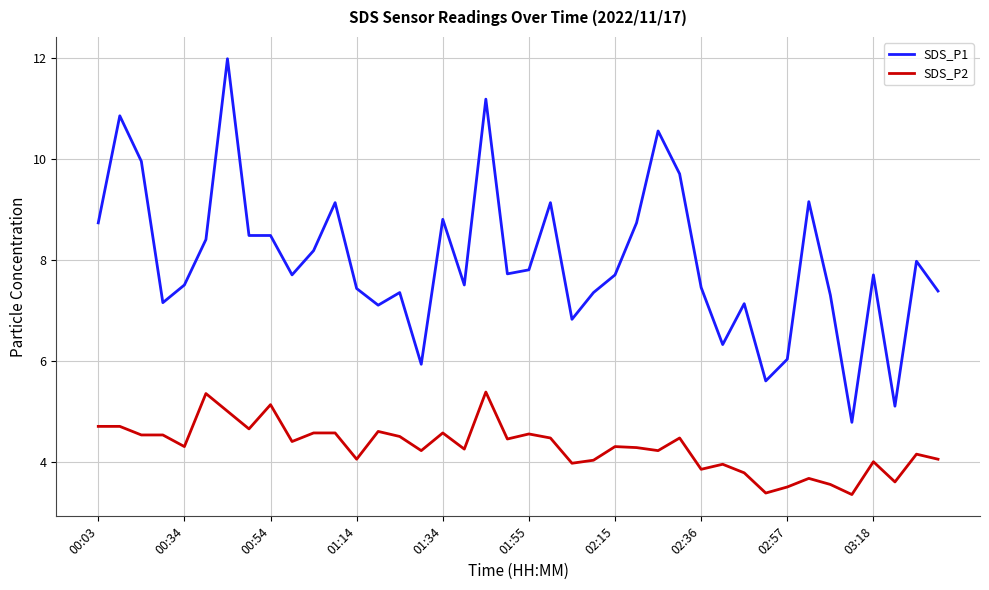

Count the number of categories in the chart.

40